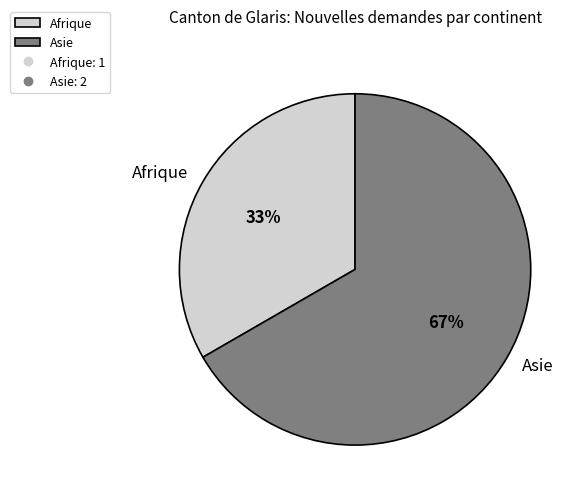

To the nearest percent, what percentage of the pie is Afrique?

33%